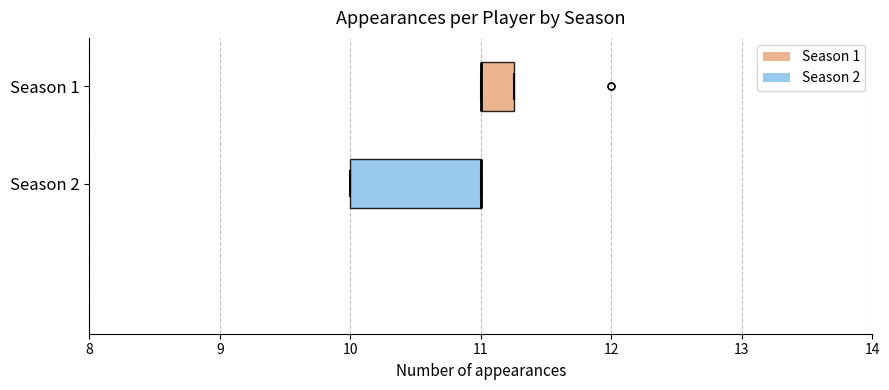

Reading bottom to top, transcribe this box plot: for each box, give where its median line is, the range the box spans, and where its two whiskers end, as read against the x-axis. The values are not printed on the chart, so give them approximately, as read against the axis.

Season 2: median 11.0 (drawn on the box's right edge), box 10.0 to 11.0, whiskers 10.0 to 11.0
Season 1: median 11.0 (drawn on the box's left edge), box 11.0 to 11.3, whiskers 11.0 to 11.3